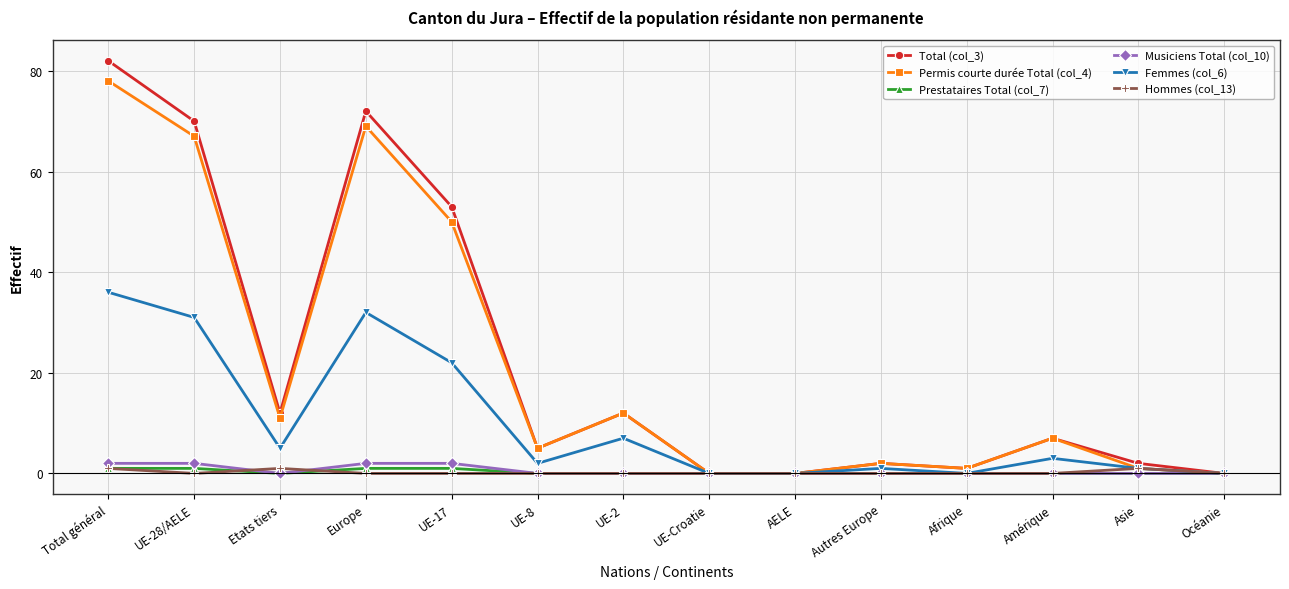

Reading right to left, transcribe all the data shown in this chart.

Total (col_3): 0	2	7	1	2	0	0	12	5	53	72	12	70	82
Permis courte durée Total (col_4): 0	1	7	1	2	0	0	12	5	50	69	11	67	78
Prestataires Total (col_7): 0	0	0	0	0	0	0	0	0	1	1	0	1	1
Musiciens Total (col_10): 0	0	0	0	0	0	0	0	0	2	2	0	2	2
Femmes (col_6): 0	1	3	0	1	0	0	7	2	22	32	5	31	36
Hommes (col_13): 0	1	0	0	0	0	0	0	0	0	0	1	0	1